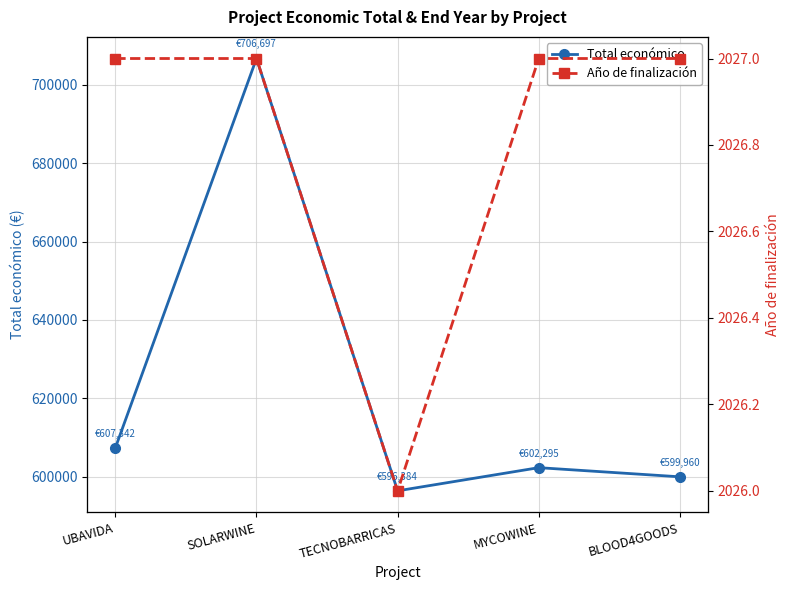

Rank the series by their maximum value, from highest to lowest.

Total económico, Año de finalización